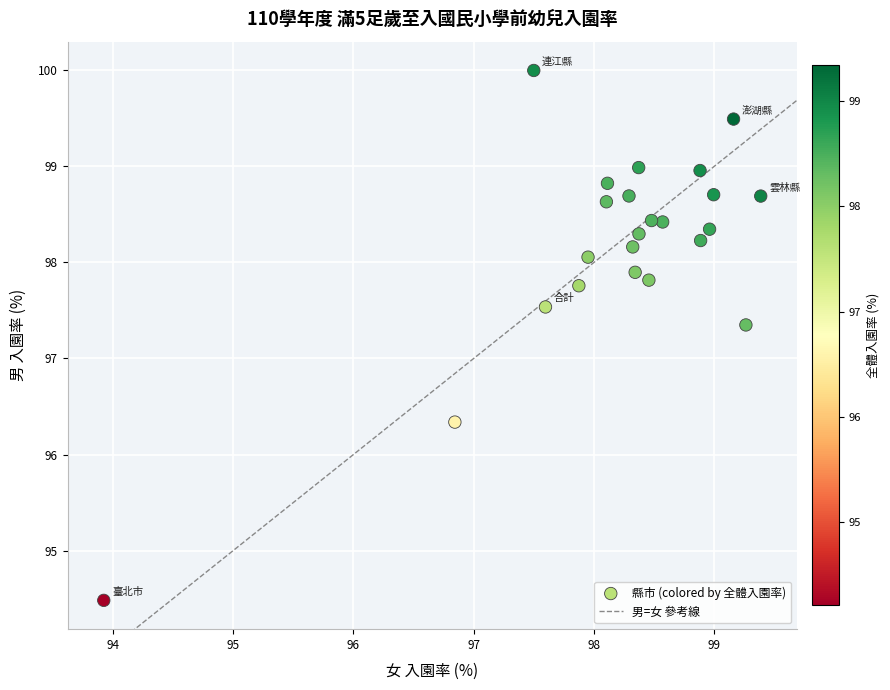

What is the range of Y values (max minus min)?

5.5